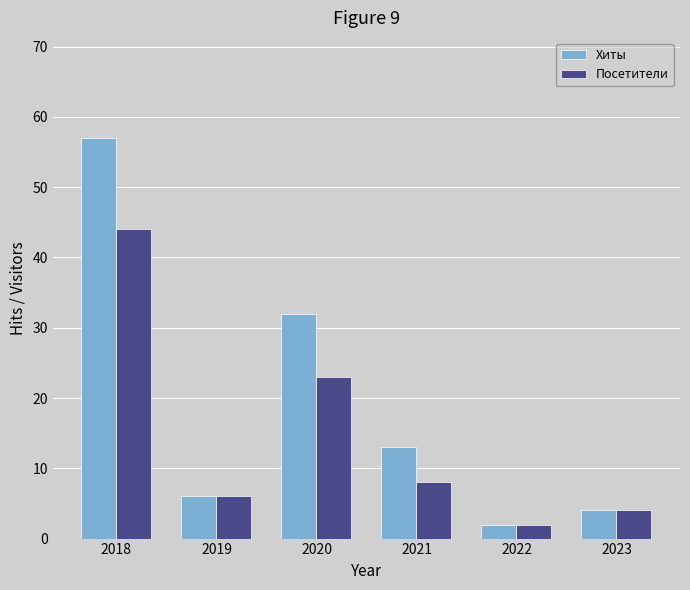

Which category has the highest value in the Хиты series?

2018